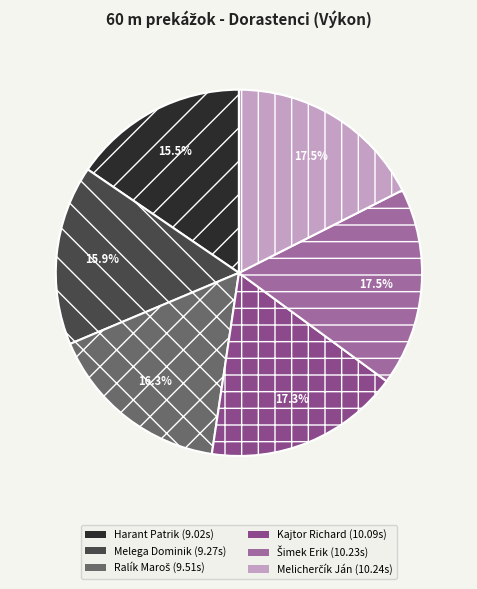

Between Kajtor Richard and Melega Dominik, which is larger?

Kajtor Richard